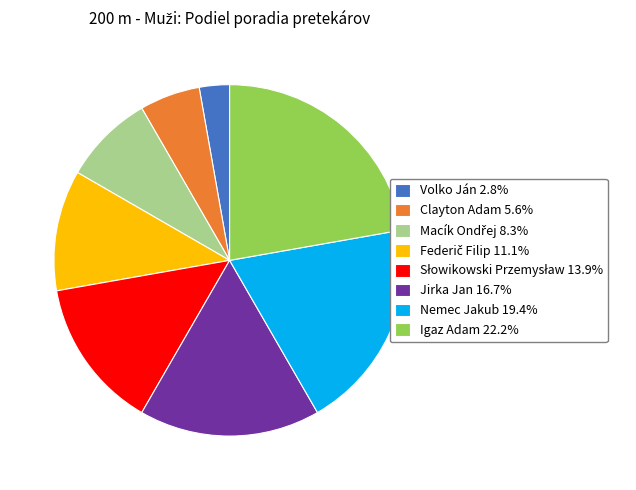

What is the ratio of the value at Igaz Adam 22.2% to the value at Nemec Jakub 19.4%?

1.1